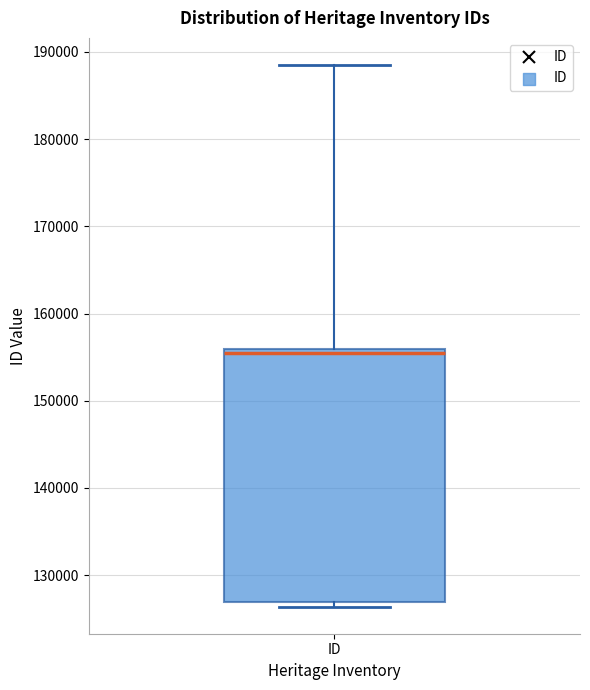

Read this box plot against the y-axis: the position of the median line, the range covered by the box, and the ends of both whiskers. The values are not printed on the chart, so give them approximately, as read against the axis.

median 156000 (just below the box's upper edge), box 127000 to 156000, whiskers 126000 to 189000